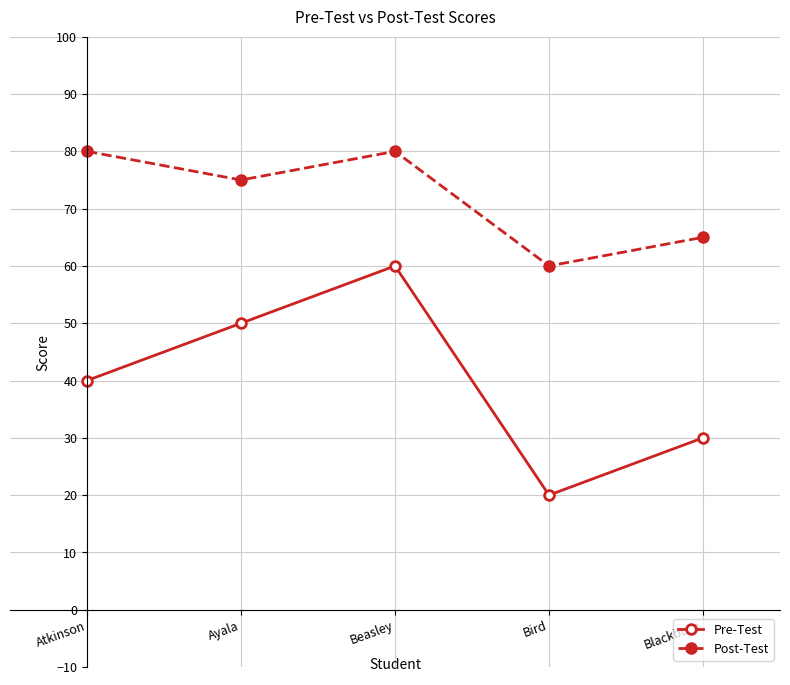

How many lines are shown in the chart?

2